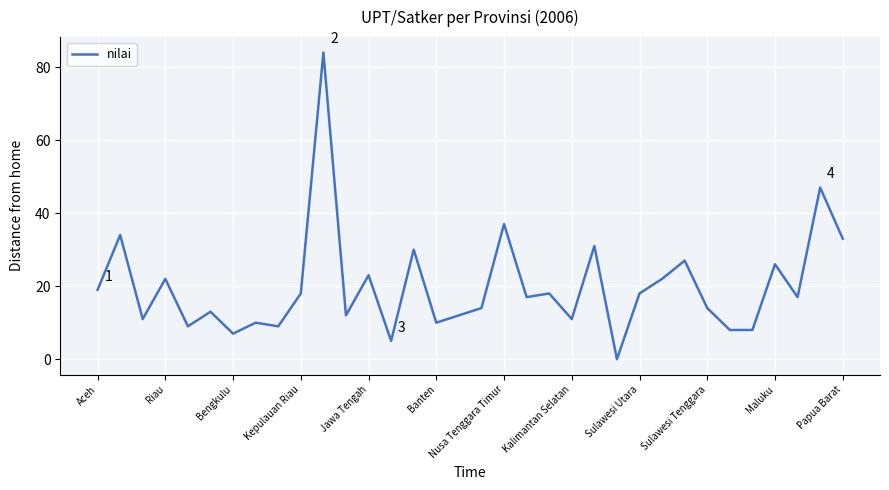

What is the maximum value shown in the chart?

84